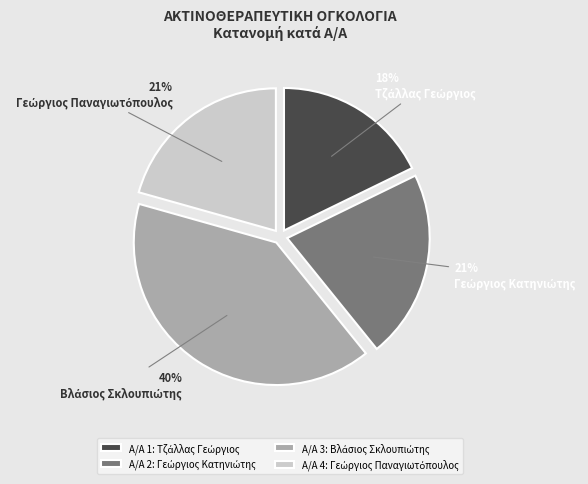

To the nearest percent, what is the difference between the largest and smallest slice percentages?

22%